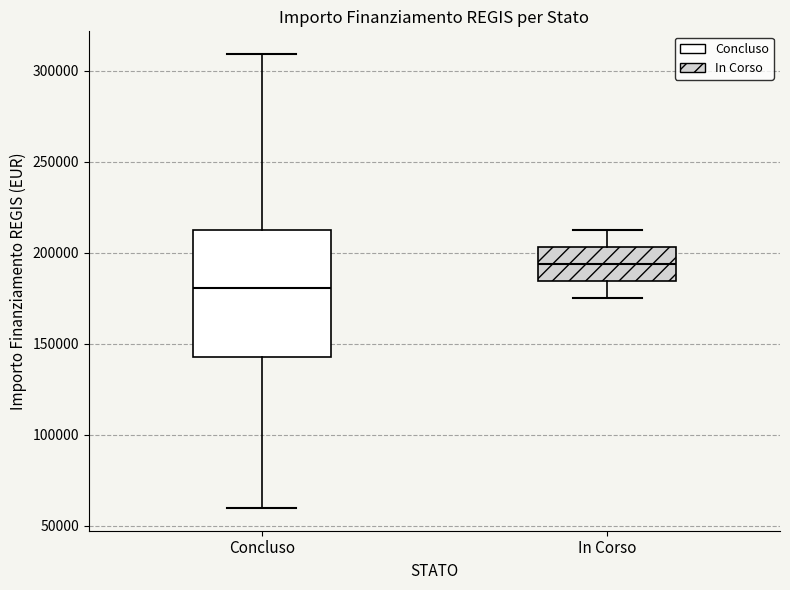

Where is the upper edge of the box for Concluso on the y-axis? The values are not printed on the chart, so give them approximately, as read against the axis.

210000